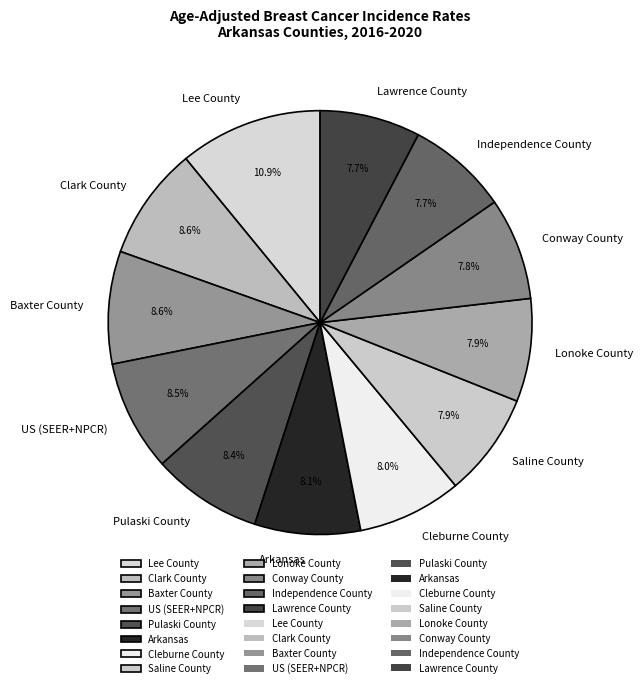

To the nearest percent, what portion does Clark County represent?

9%